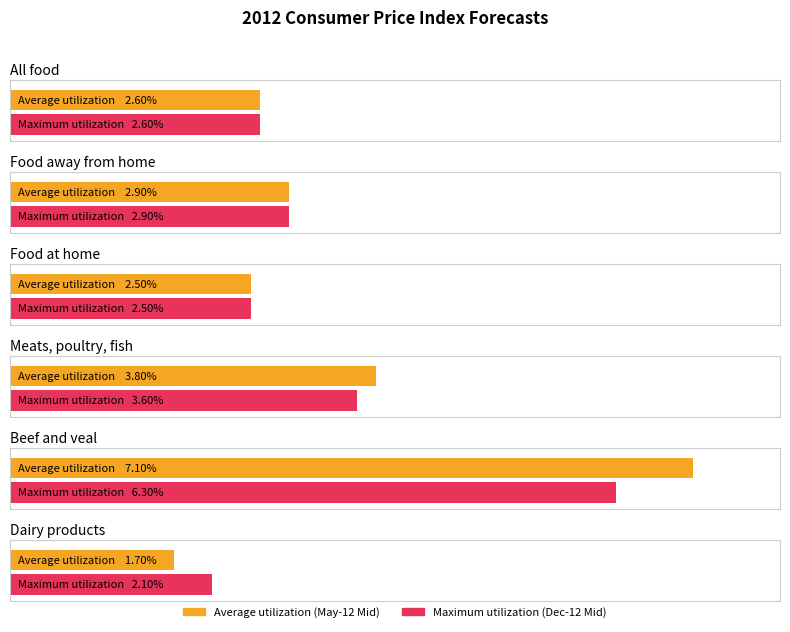

Between Food away from home and Meats poultry fish, which is larger?

Meats poultry fish